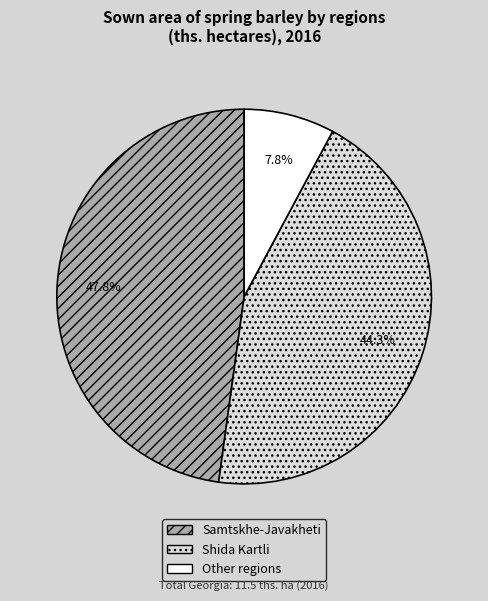

What percentage is the Other regions slice, to the nearest percent?

8%